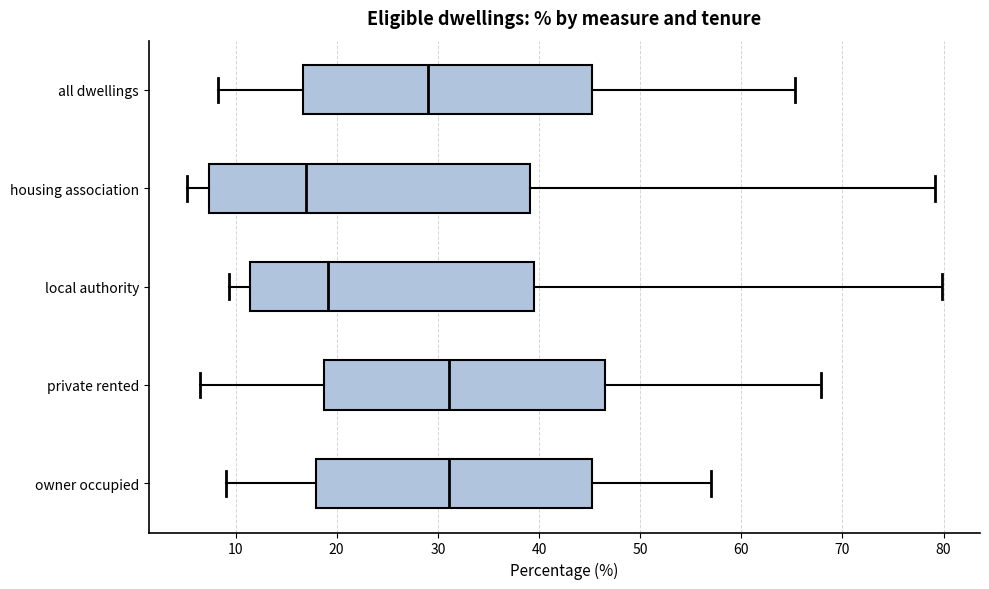

Which box's median line is the furthest to the left?

housing association